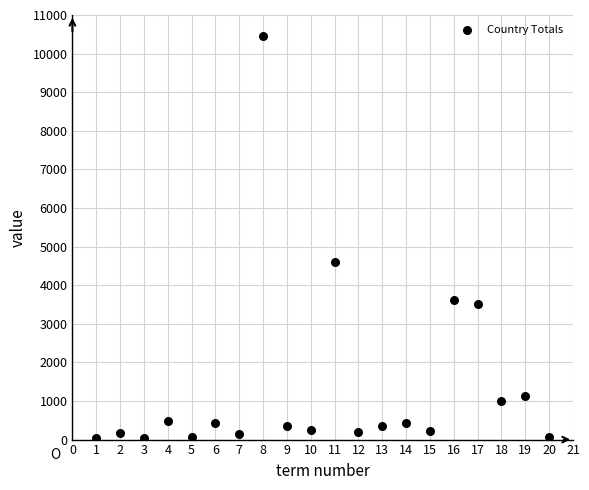

What Y value in the scatter plot is closest to 5242?

4593